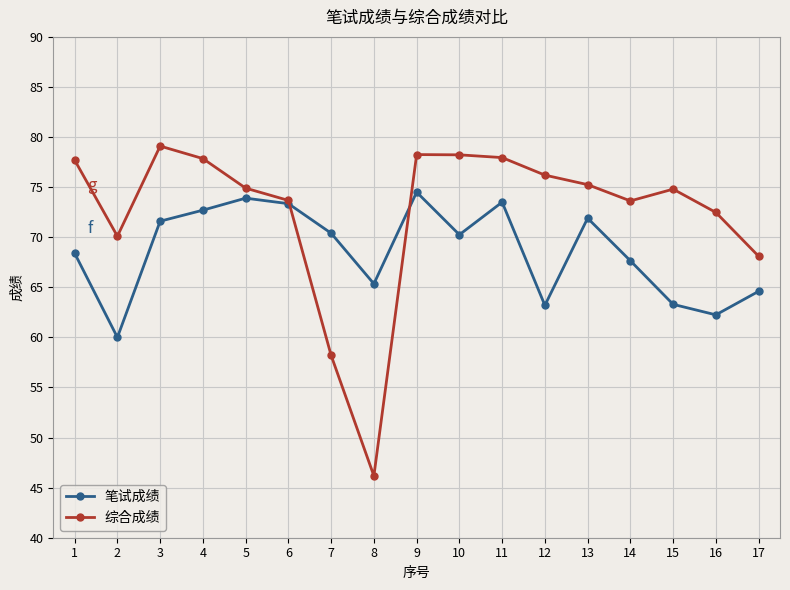

Which series changed the most between 3 and 10?

笔试成绩